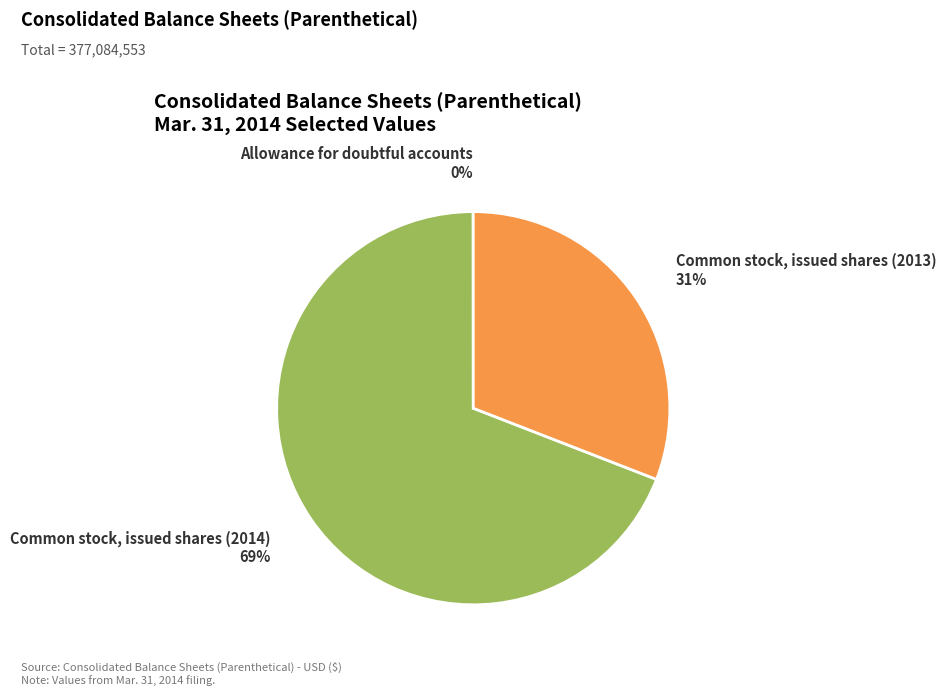

To the nearest percent, what is the difference between the largest and smallest slice percentages?

69%